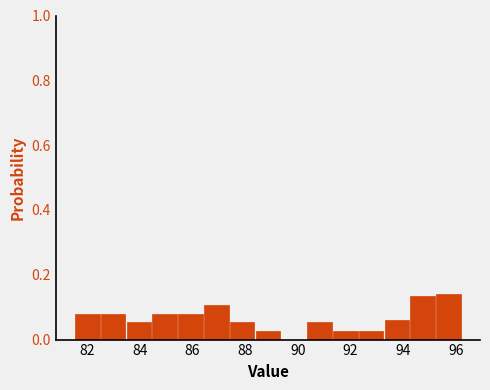

Reading left to right, list every bar in this chart as the range it spans on the x-axis followed by its height. Neither the bar edges nor the heights are printed on the chart, so give them approximately, as read against the axes.

81.54 to 82.52: 0.08
82.52 to 83.50: 0.08
83.50 to 84.48: 0.06
84.48 to 85.46: 0.08
85.46 to 86.44: 0.08
86.44 to 87.42: 0.10
87.42 to 88.40: 0.06
88.40 to 89.38: 0.02
89.38 to 90.36: 0
90.36 to 91.34: 0.06
91.34 to 92.32: 0.02
92.32 to 93.30: 0.02
93.30 to 94.28: 0.06
94.28 to 95.26: 0.14
95.26 to 96.24: 0.14